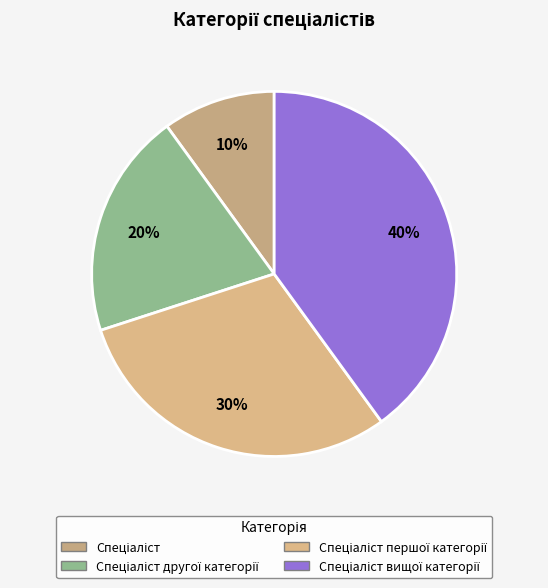

Which category has the smallest portion of the pie?

Спеціаліст